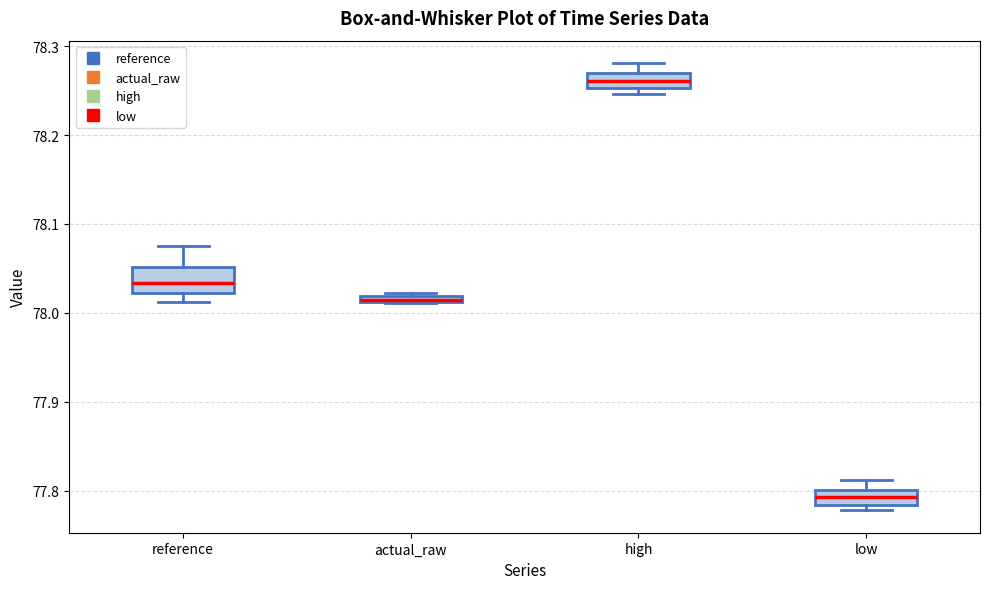

Comparing the boxes themselves (not the whiskers), which one is the tallest?

reference